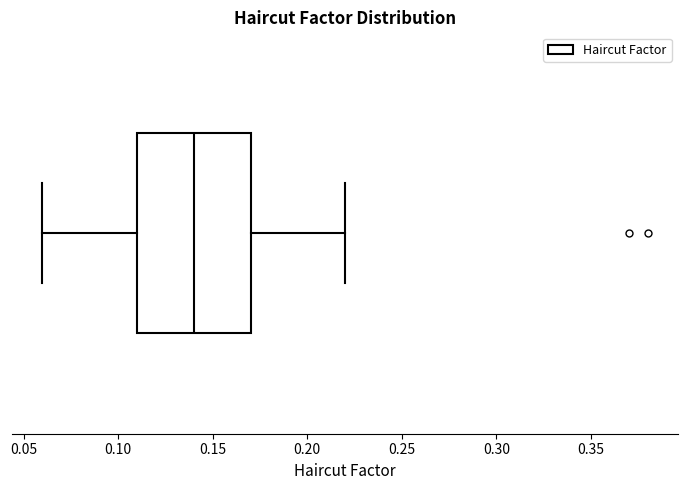

Read this box plot against the x-axis: the position of the median line, the range covered by the box, and the ends of both whiskers. The values are not printed on the chart, so give them approximately, as read against the axis.

median 0.14, box 0.11 to 0.17, whiskers 0.06 to 0.22